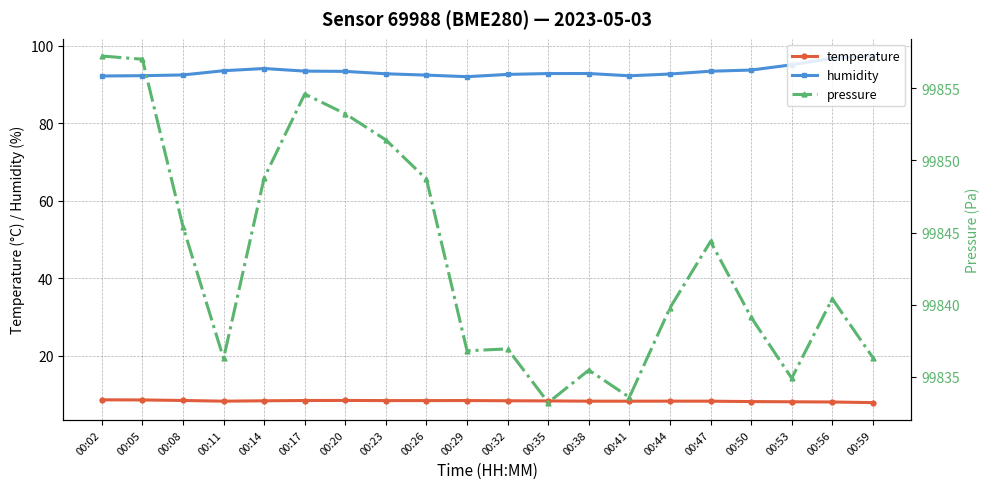

What is the spread (max minus min) of values at 00:50?

99830.9